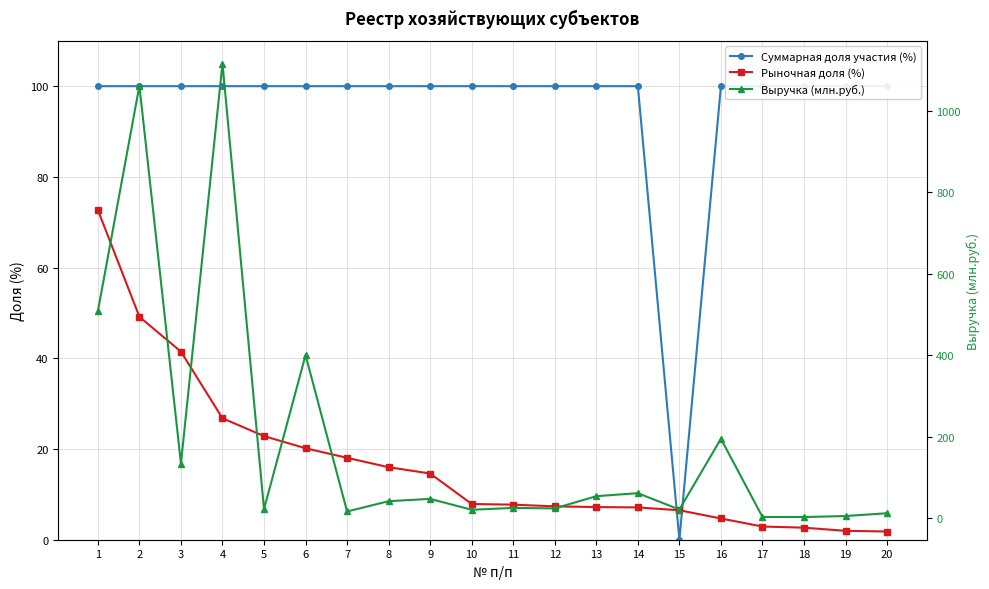

How many data points in Рыночная доля (%) are less than 7?

6